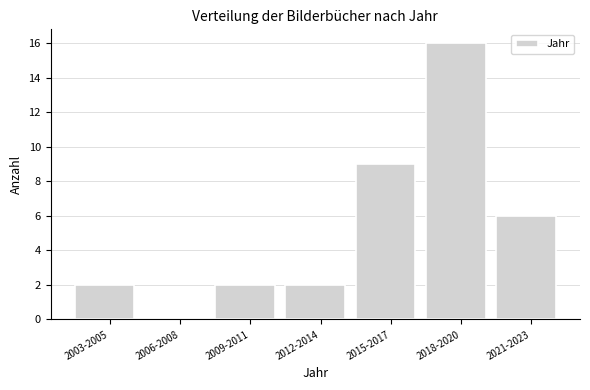

Reading left to right, transcribe all the data shown in this chart.

2003-2005=2	2006-2008=0	2009-2011=2	2012-2014=2	2015-2017=9	2018-2020=16	2021-2023=6